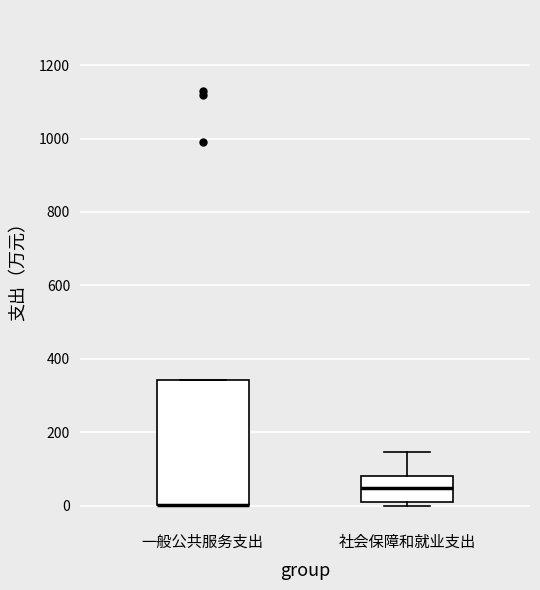

Reading left to right, transcribe this box plot: for each box, give where its median line is, the range the box spans, and where its two whiskers end, as read against the y-axis. The values are not printed on the chart, so give them approximately, as read against the axis.

一般公共服务支出: median 0 (drawn on the box's lower edge), box 0 to 340, whiskers 0 to 340
社会保障和就业支出: median 40, box 20 to 80, whiskers 0 to 140